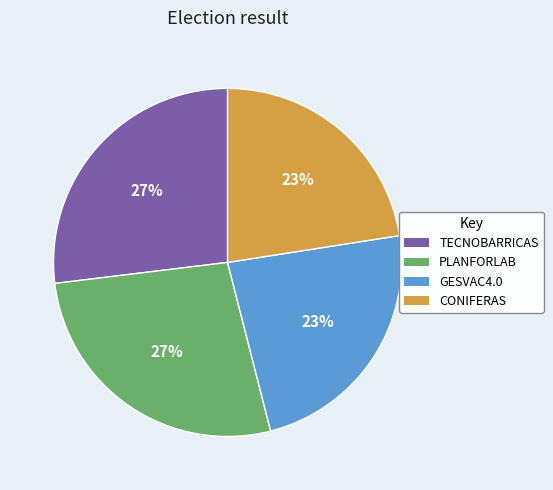

True or false: GESVAC4.0 accounts for 10% of the total.

False